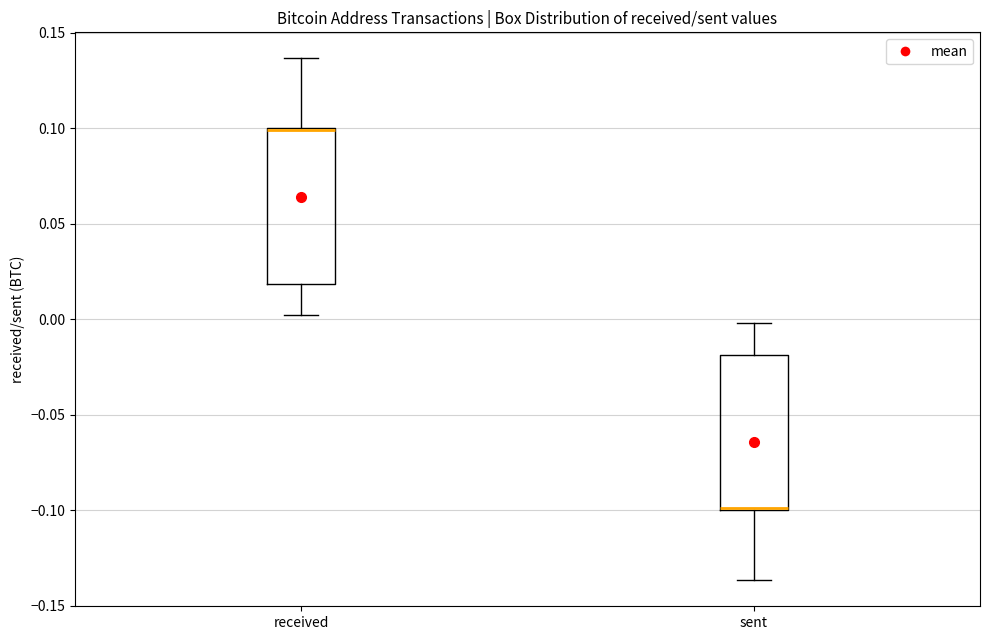

Reading left to right, read every box against the y-axis: the position of its median line, the range the box covers, and the ends of its whiskers. The values are not printed on the chart, so give them approximately, as read against the axis.

received: median 0.100 (drawn on the box's upper edge), box 0.020 to 0.100, whiskers 0.000 to 0.135
sent: median -0.100 (drawn on the box's lower edge), box -0.100 to -0.020, whiskers -0.135 to 0.000